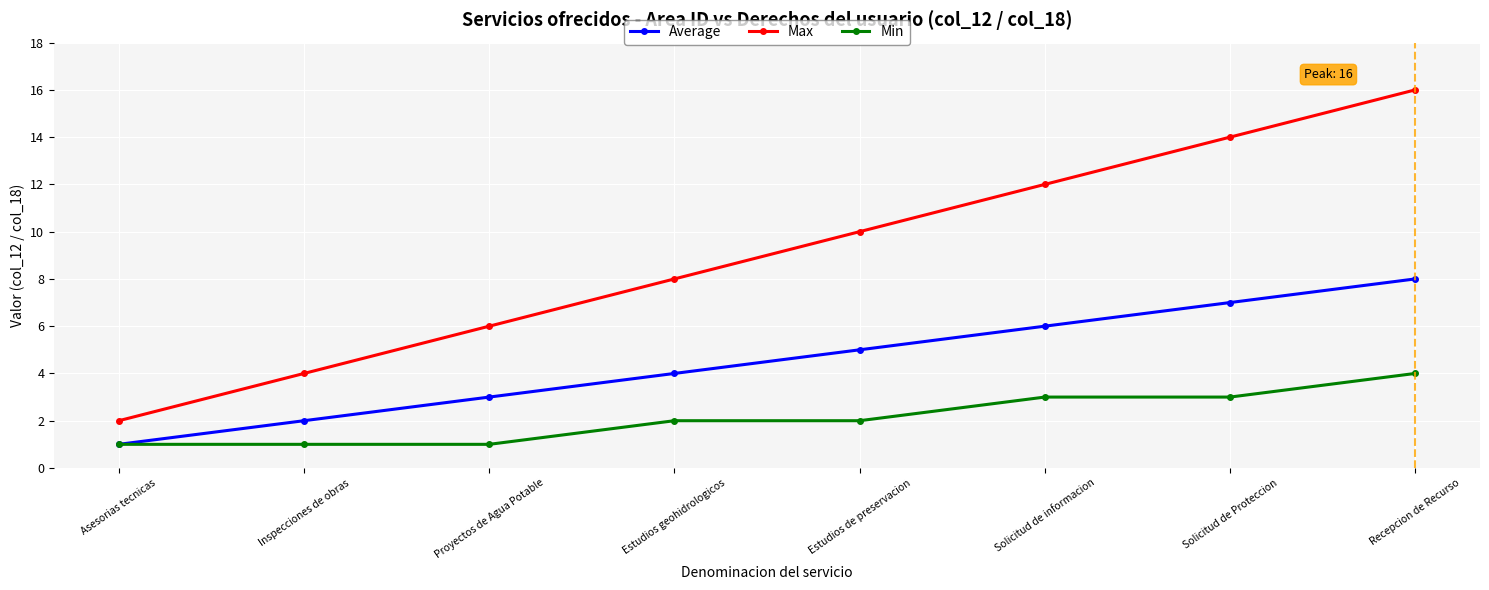

What are all the series names shown in the legend?

Average, Max, Min